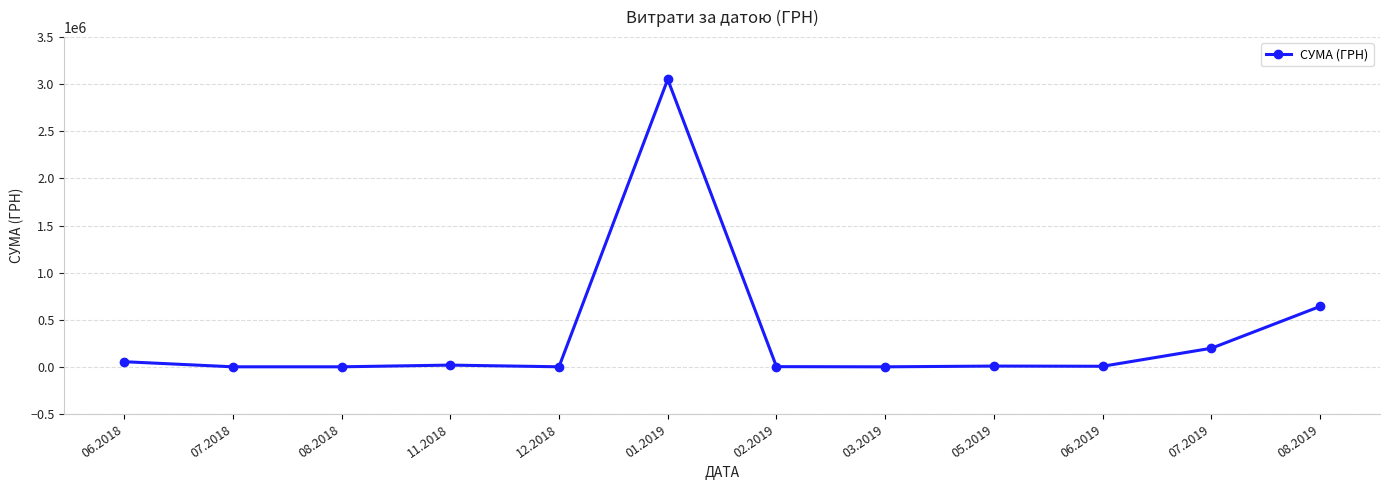

What is the average value?

332710.9